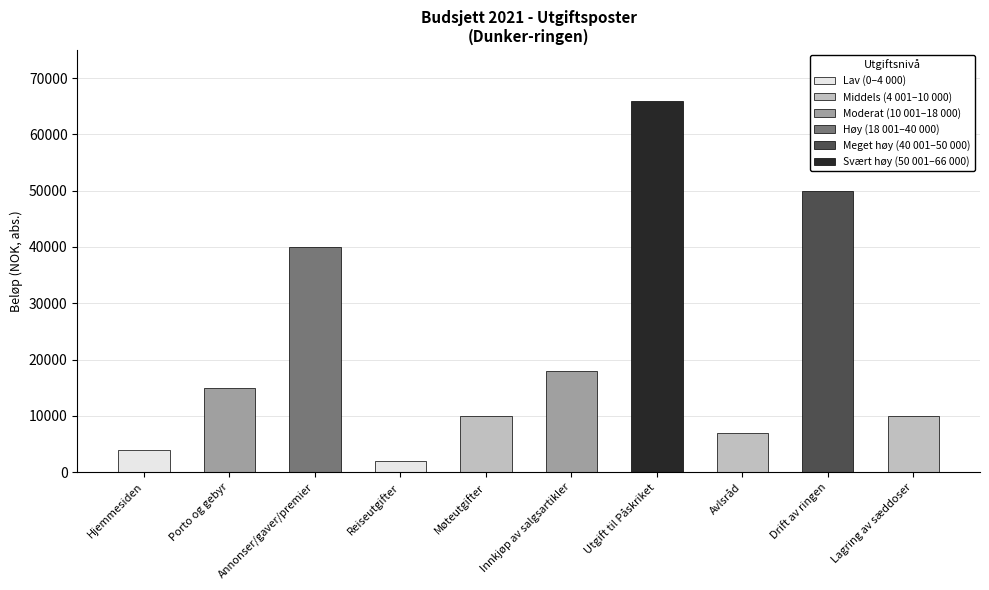

Reading left to right, list all the values displayed in this chart.

4000	15000	40000	2000	10000	18000	66000	7000	50000	10000